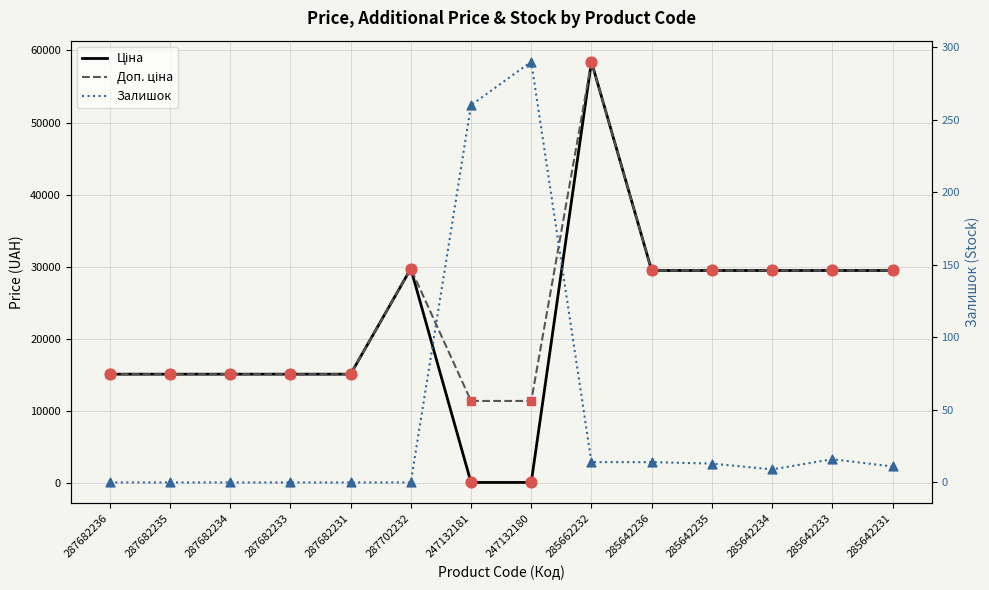

At which category is the sum across all series the highest?

285662232